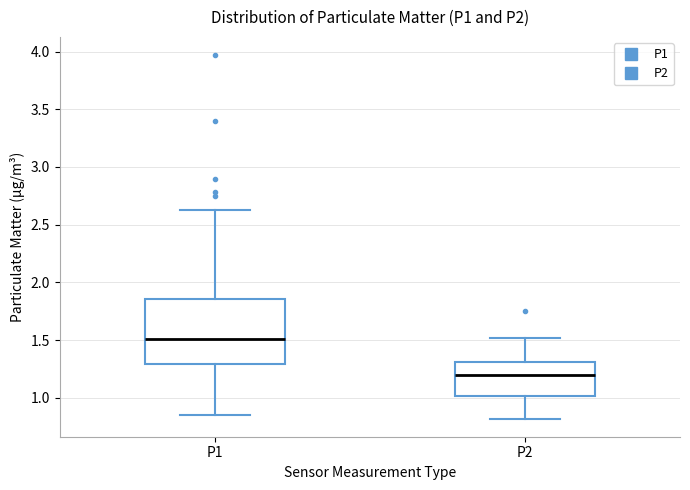

Reading left to right, transcribe this box plot: for each box, give where its median line is, the range the box spans, and where its two whiskers end, as read against the y-axis. The values are not printed on the chart, so give them approximately, as read against the axis.

P1: median 1.50, box 1.30 to 1.85, whiskers 0.85 to 2.65
P2: median 1.20, box 1.00 to 1.30, whiskers 0.80 to 1.50